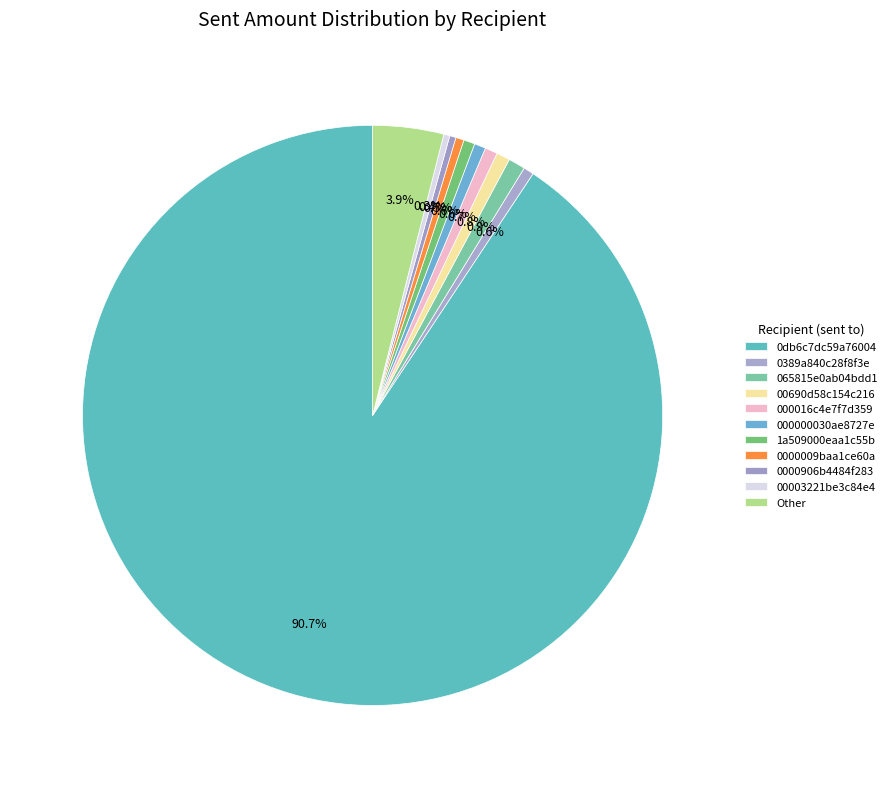

What is the total percentage of 0db6c7dc59a76004 and 1a509000eaa1c55b?

91.3%